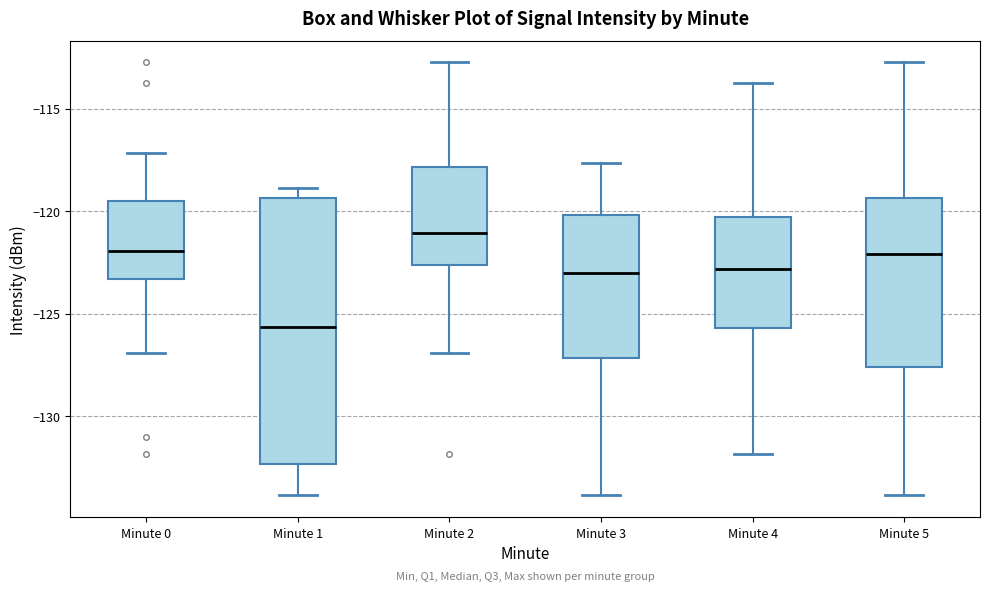

Reading left to right, transcribe this box plot: for each box, give where its median line is, the range the box spans, and where its two whiskers end, as read against the y-axis. The values are not printed on the chart, so give them approximately, as read against the axis.

Minute 0: median -122.0, box -123.5 to -119.5, whiskers -127.0 to -117.0
Minute 1: median -125.5, box -132.5 to -119.5, whiskers -134.0 to -119.0
Minute 2: median -121.0, box -122.5 to -118.0, whiskers -127.0 to -113.0
Minute 3: median -123.0, box -127.0 to -120.0, whiskers -134.0 to -117.5
Minute 4: median -123.0, box -125.5 to -120.5, whiskers -132.0 to -113.5
Minute 5: median -122.0, box -127.5 to -119.5, whiskers -134.0 to -113.0